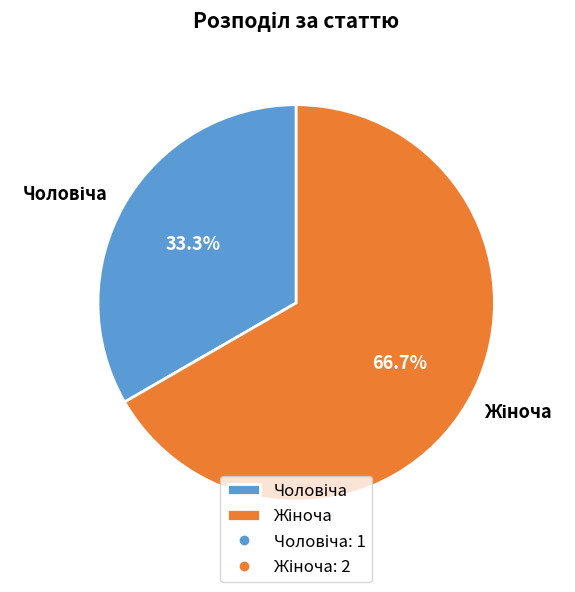

Is there any slice that represents more than half of the pie?

Yes